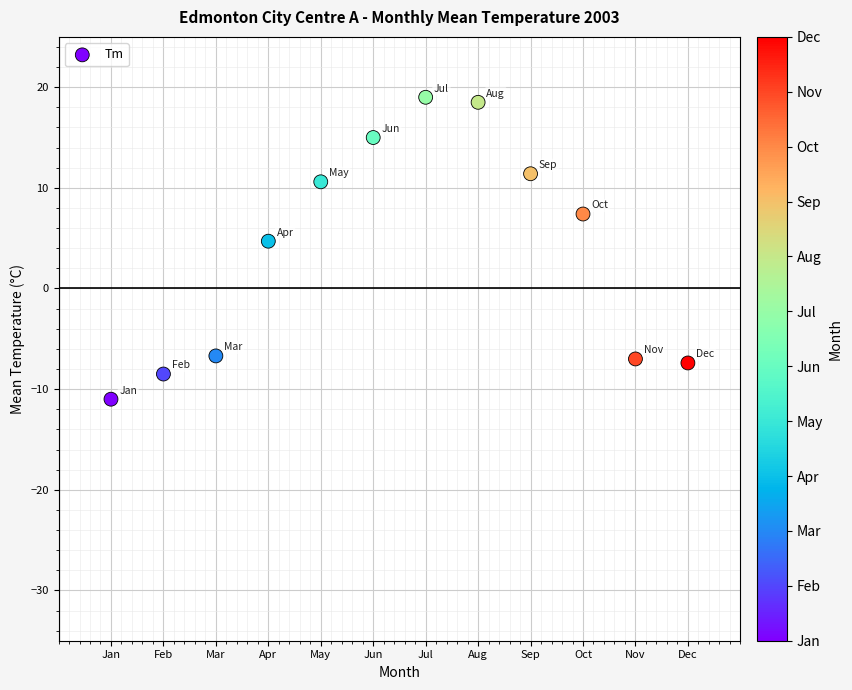

What Y value in the scatter plot is closest to 4?

4.7